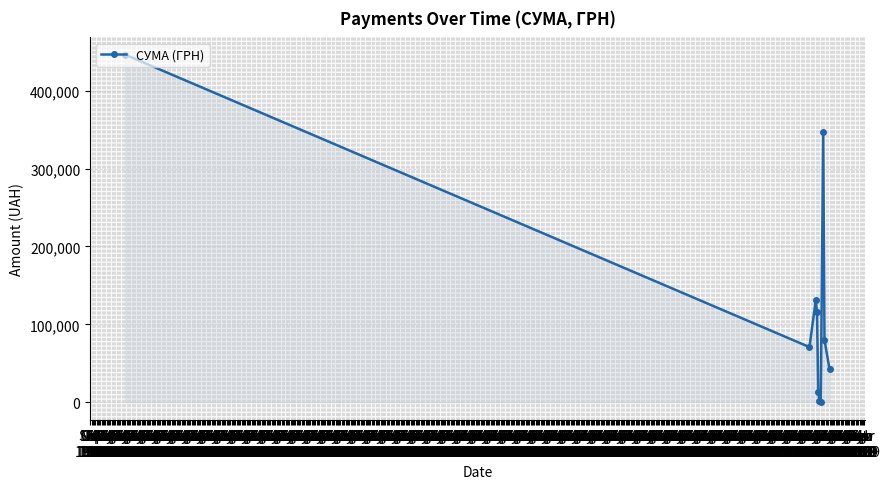

What is the value of the 4th point from the left?

115747.3